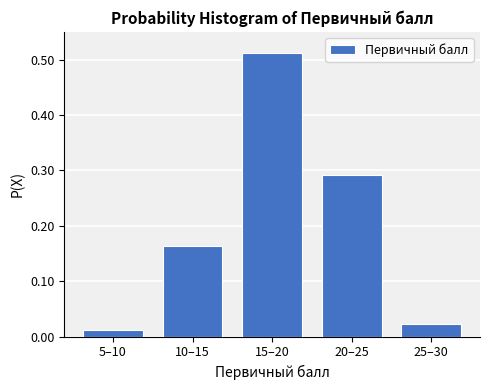

What is the sum of all values?

1.0